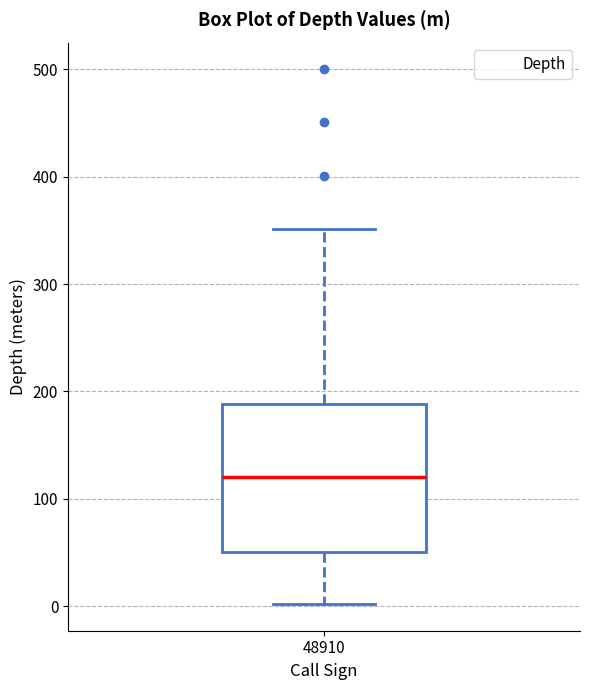

Where is the lower edge of the box at x = 48910 on the y-axis? The values are not printed on the chart, so give them approximately, as read against the axis.

50